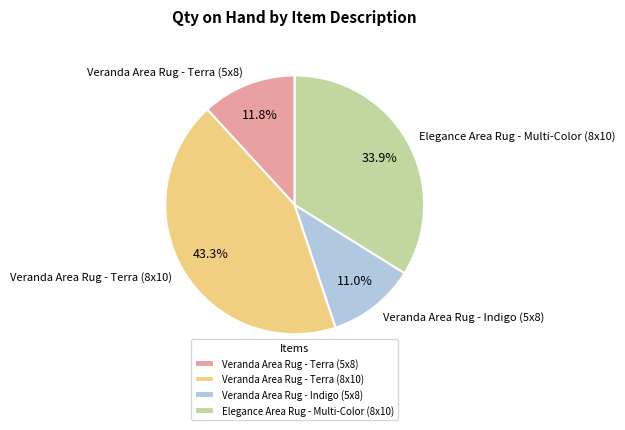

The Veranda Area Rug - Indigo (5x8) slice represents 11% of the pie. True or false?

True